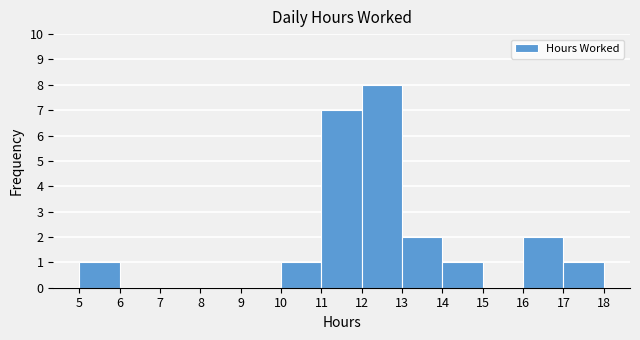

Reading left to right, list every bar in this chart as the range it spans on the x-axis followed by its height. The values are not printed on the chart, so give them approximately, as read against the axis.

5 to 6: 1
6 to 7: 0
7 to 8: 0
8 to 9: 0
9 to 10: 0
10 to 11: 1
11 to 12: 7
12 to 13: 8
13 to 14: 2
14 to 15: 1
15 to 16: 0
16 to 17: 2
17 to 18: 1